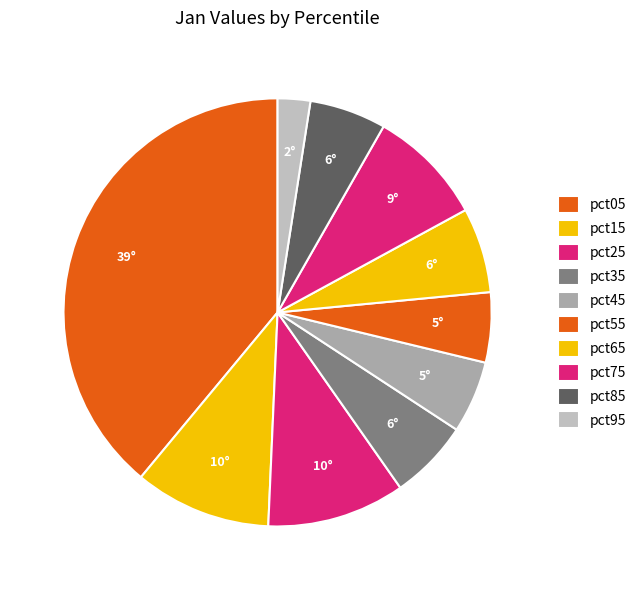

Count the number of slices in the pie.

10